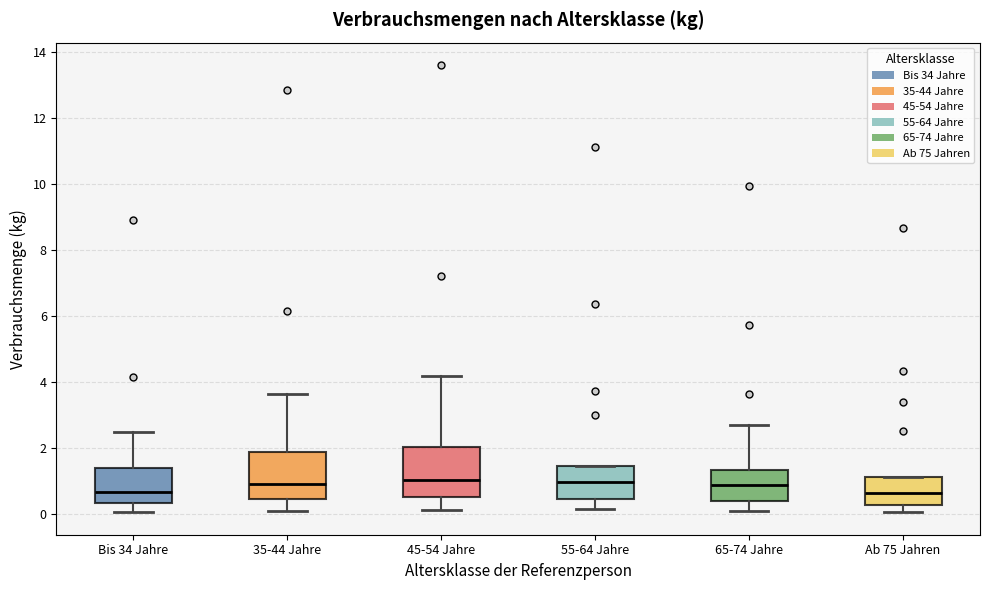

Reading left to right, transcribe this box plot: for each box, give where its median line is, the range the box spans, and where its two whiskers end, as read against the y-axis. The values are not printed on the chart, so give them approximately, as read against the axis.

Bis 34 Jahre: median 0.6, box 0.4 to 1.4, whiskers 0.0 to 2.4
35-44 Jahre: median 1.0, box 0.4 to 1.8, whiskers 0.2 to 3.6
45-54 Jahre: median 1.0, box 0.6 to 2.0, whiskers 0.2 to 4.2
55-64 Jahre: median 1.0, box 0.4 to 1.4, whiskers 0.2 to 1.4
65-74 Jahre: median 0.8, box 0.4 to 1.4, whiskers 0.0 to 2.6
Ab 75 Jahren: median 0.6, box 0.2 to 1.2, whiskers 0.0 to 1.2